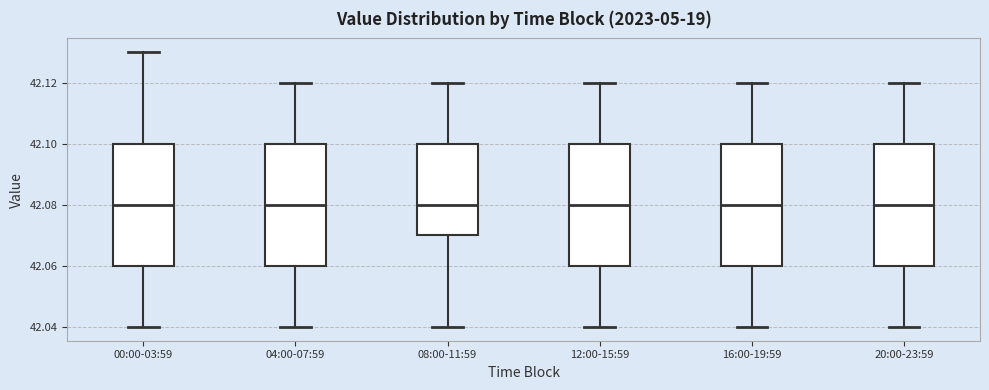

Reading left to right, transcribe this box plot: for each box, give where its median line is, the range the box spans, and where its two whiskers end, as read against the y-axis. The values are not printed on the chart, so give them approximately, as read against the axis.

00:00-03:59: median 42.08, box 42.06 to 42.10, whiskers 42.04 to 42.13
04:00-07:59: median 42.08, box 42.06 to 42.10, whiskers 42.04 to 42.12
08:00-11:59: median 42.08, box 42.07 to 42.10, whiskers 42.04 to 42.12
12:00-15:59: median 42.08, box 42.06 to 42.10, whiskers 42.04 to 42.12
16:00-19:59: median 42.08, box 42.06 to 42.10, whiskers 42.04 to 42.12
20:00-23:59: median 42.08, box 42.06 to 42.10, whiskers 42.04 to 42.12